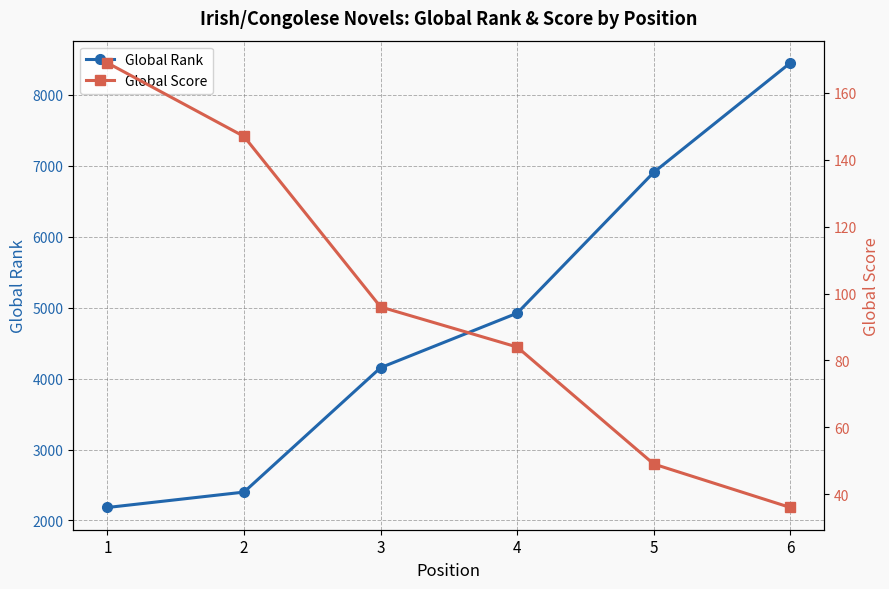

Reading left to right, transcribe all the data shown in this chart.

Global Rank: 1=2183	2=2400	3=4153	4=4921	5=6905	6=8447
Global Score: 1=169	2=147	3=96	4=84	5=49	6=36